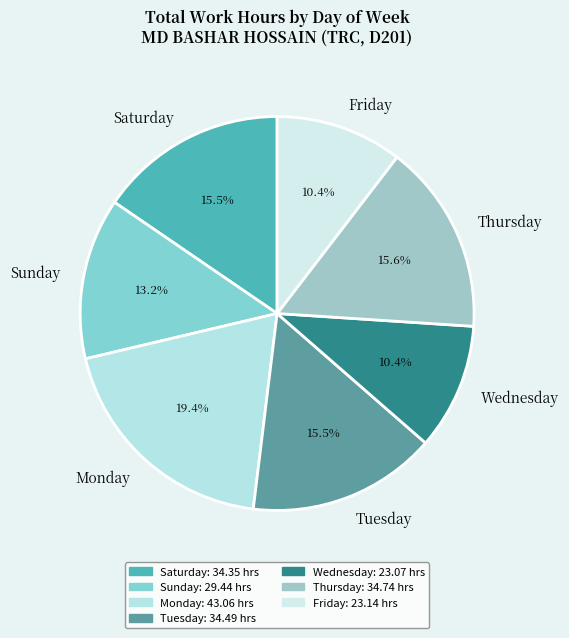

Does any single category account for the majority?

No